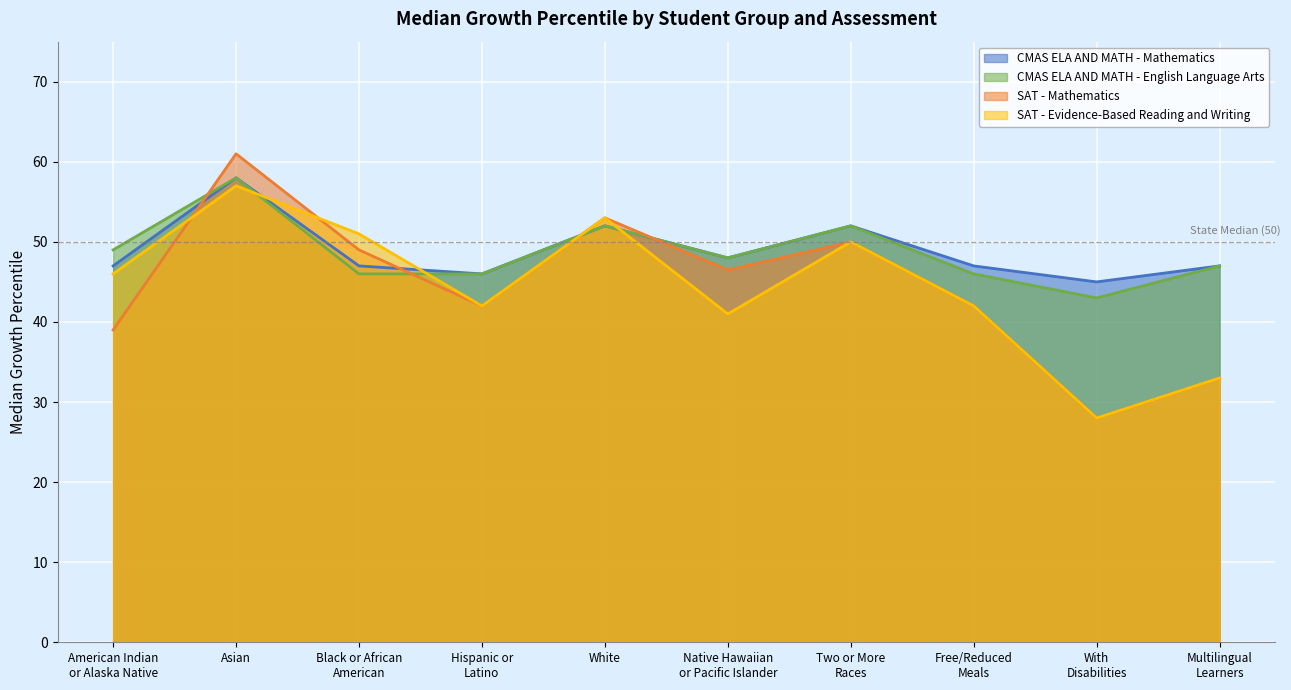

How many data points does each series have?

10